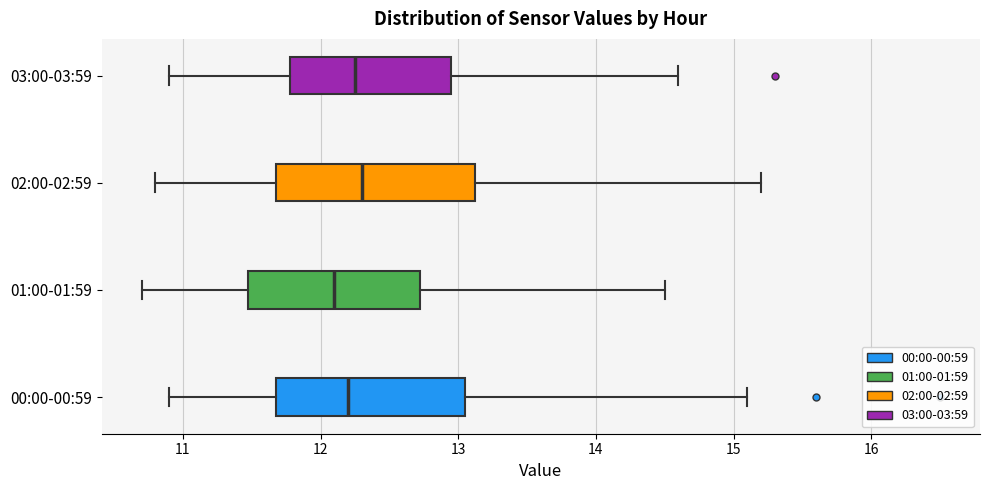

Reading bottom to top, transcribe this box plot: for each box, give where its median line is, the range the box spans, and where its two whiskers end, as read against the x-axis. The values are not printed on the chart, so give them approximately, as read against the axis.

00:00-00:59: median 12.2, box 11.7 to 13.1, whiskers 10.9 to 15.1
01:00-01:59: median 12.1, box 11.5 to 12.7, whiskers 10.7 to 14.5
02:00-02:59: median 12.3, box 11.7 to 13.1, whiskers 10.8 to 15.2
03:00-03:59: median 12.3, box 11.8 to 13.0, whiskers 10.9 to 14.6